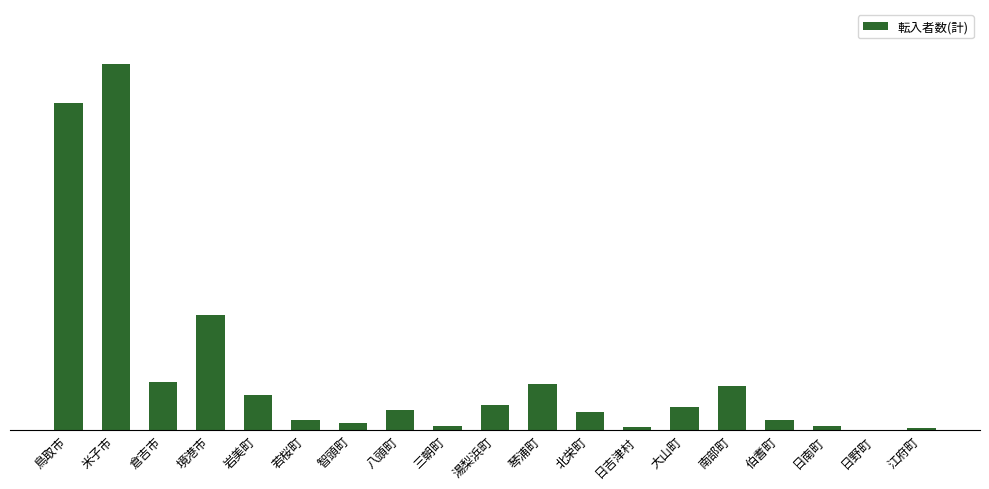

List the labels in order of value, largest first.

米子市, 鳥取市, 境港市, 倉吉市, 琴浦町, 南部町, 岩美町, 湯梨浜町, 大山町, 八頭町, 北栄町, 若桜町, 伯耆町, 智頭町, 三朝町, 日南町, 日吉津村, 江府町, 日野町